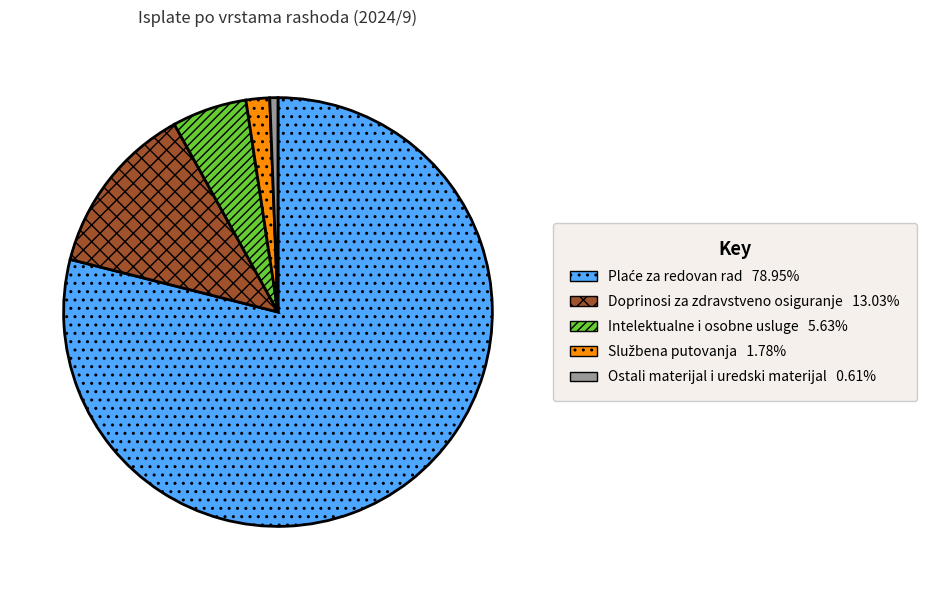

Is there any slice that represents more than half of the pie?

Yes